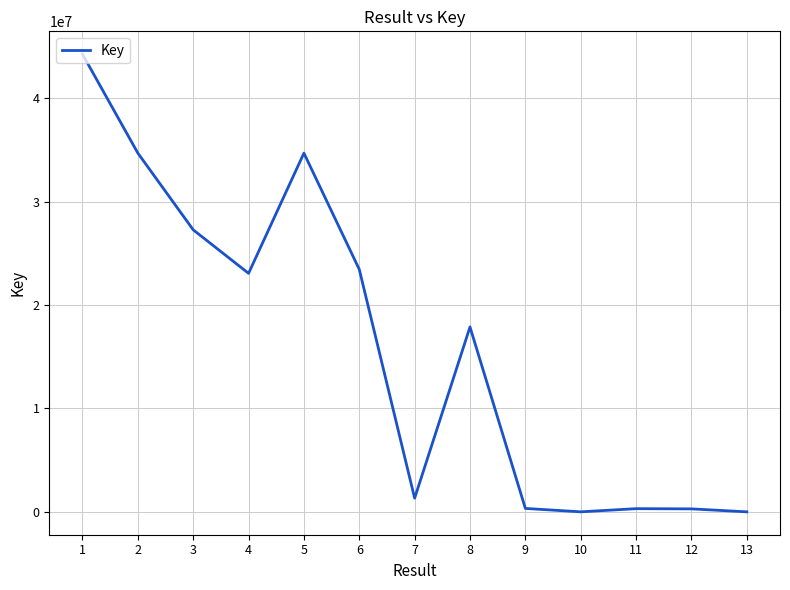

What is the sum of all values?

207624405